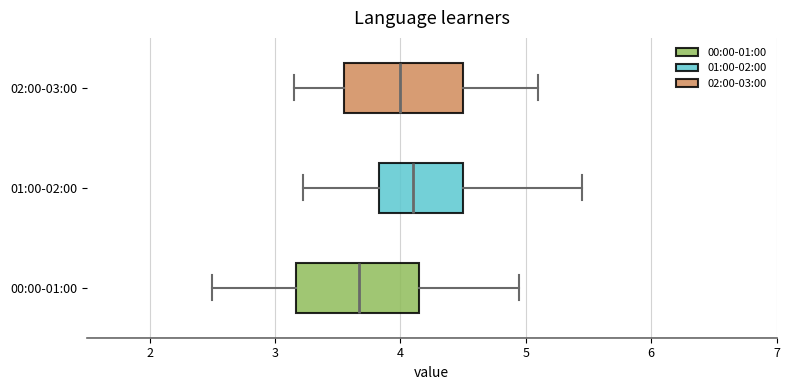

Which box has the furthest to the left median line?

00:00-01:00